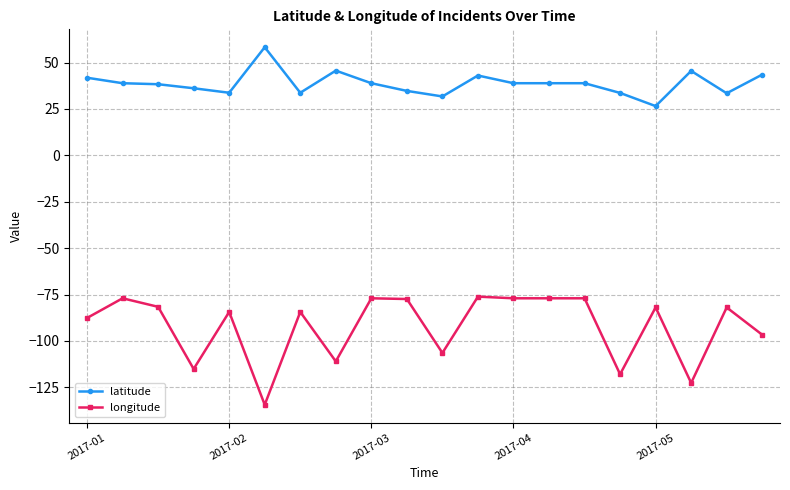

True or false: longitude and latitude cross at least once.

False